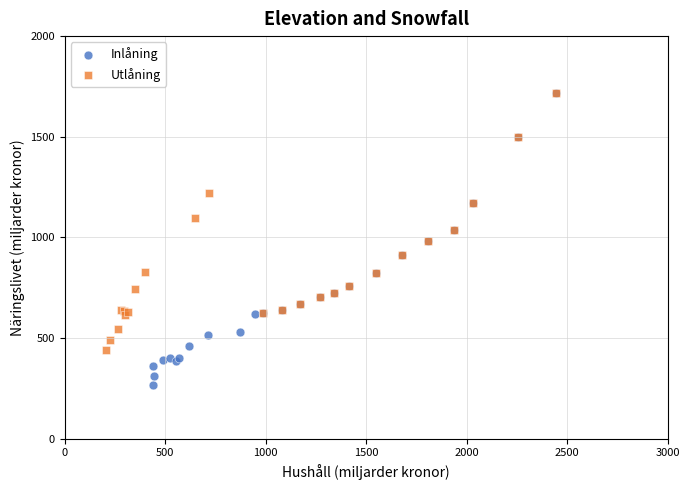

Which series has the largest Y range (max minus min)?

Inlåning